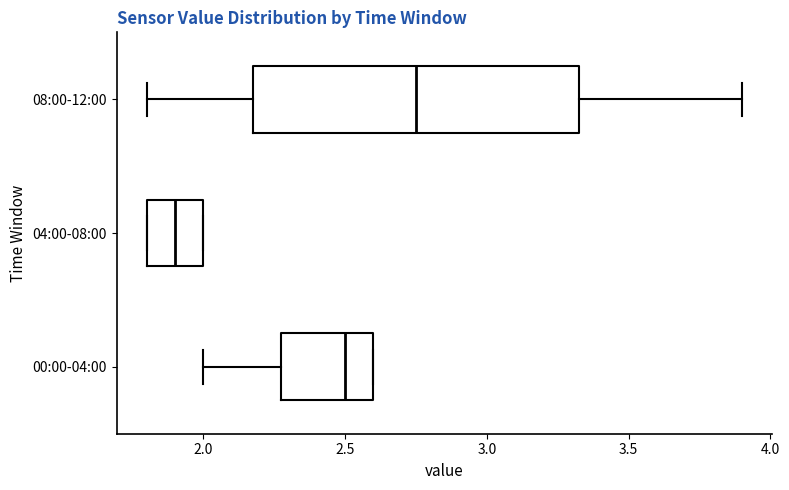

Reading bottom to top, read every box against the x-axis: the position of its median line, the range the box covers, and the ends of its whiskers. The values are not printed on the chart, so give them approximately, as read against the axis.

00:00-04:00: median 2.50, box 2.30 to 2.60, whiskers 2.00 to 2.60
04:00-08:00: median 1.90, box 1.80 to 2.00, whiskers 1.80 to 2.00
08:00-12:00: median 2.75, box 2.20 to 3.35, whiskers 1.80 to 3.90